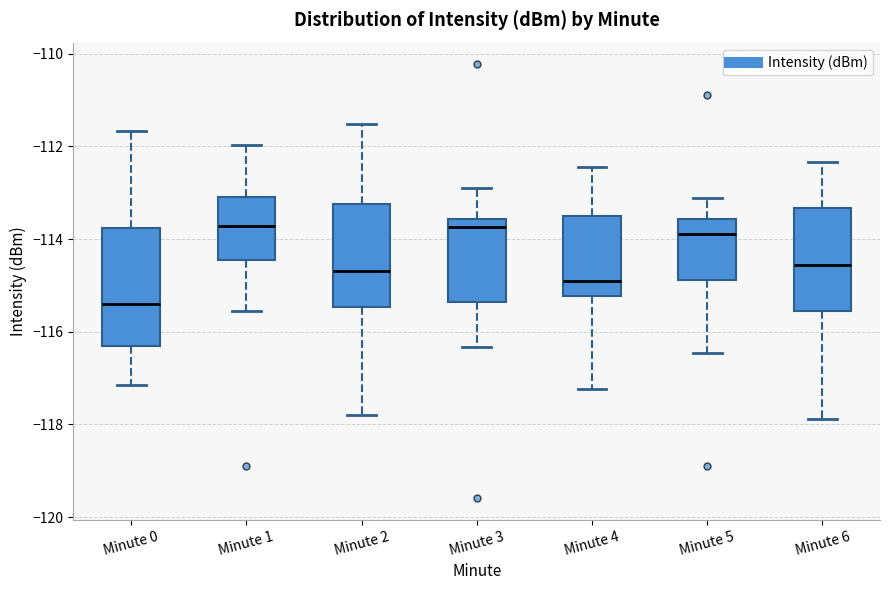

Reading left to right, read every box against the y-axis: the position of its median line, the range the box covers, and the ends of its whiskers. The values are not printed on the chart, so give them approximately, as read against the axis.

Minute 0: median -115.4, box -116.4 to -113.8, whiskers -117.2 to -111.6
Minute 1: median -113.8, box -114.4 to -113.0, whiskers -115.6 to -112.0
Minute 2: median -114.6, box -115.4 to -113.2, whiskers -117.8 to -111.6
Minute 3: median -113.8, box -115.4 to -113.6, whiskers -116.4 to -112.8
Minute 4: median -114.8, box -115.2 to -113.4, whiskers -117.2 to -112.4
Minute 5: median -113.8, box -114.8 to -113.6, whiskers -116.4 to -113.2
Minute 6: median -114.6, box -115.6 to -113.4, whiskers -117.8 to -112.4